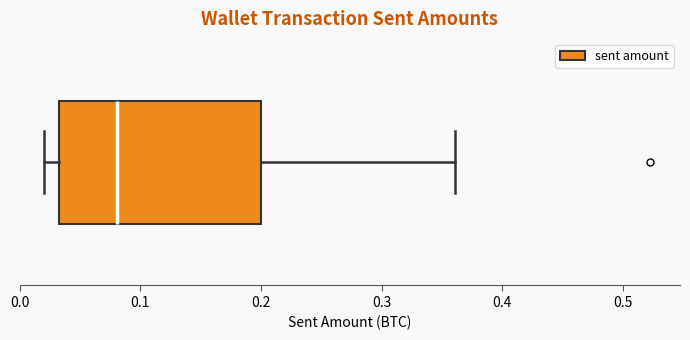

Where does the median line of the box sit on the x-axis? The values are not printed on the chart, so give them approximately, as read against the axis.

0.08